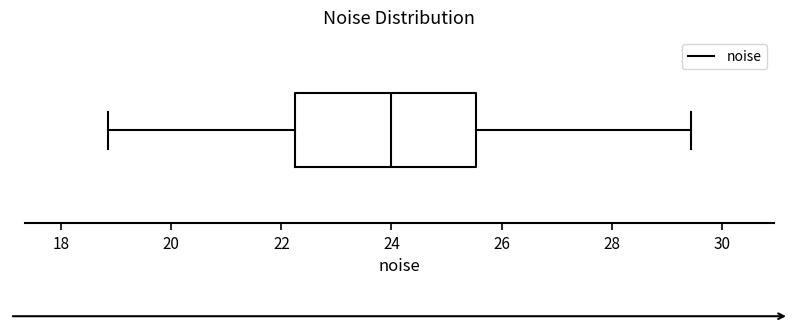

Where is the right edge of the box on the x-axis? The values are not printed on the chart, so give them approximately, as read against the axis.

25.6